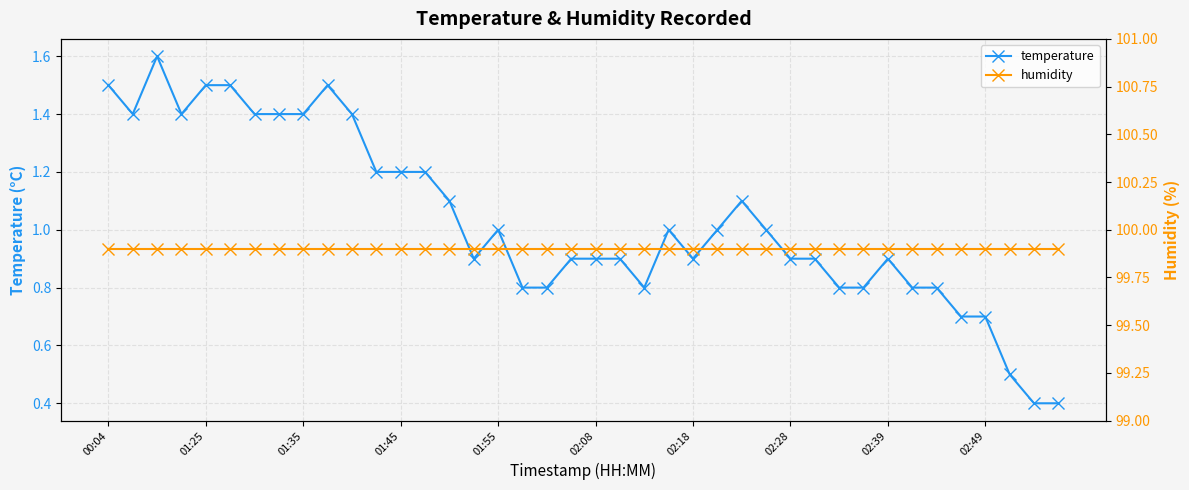

The temperature series shows 0.9 at 02:18. True or false?

True